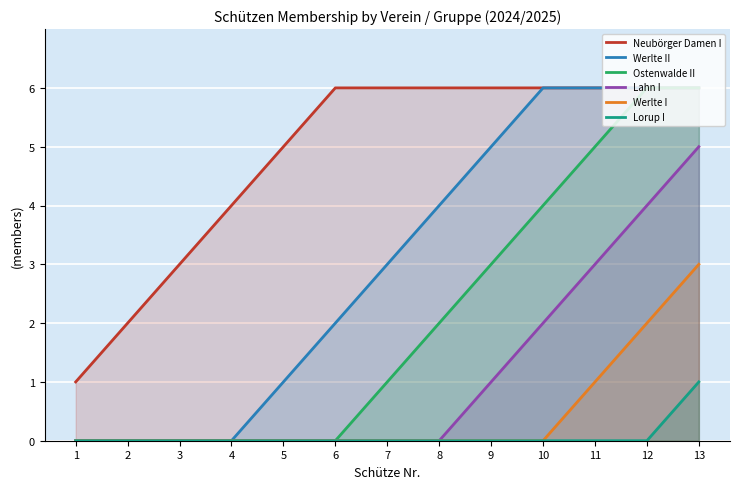

What is the sum of all Lorup I values?

1